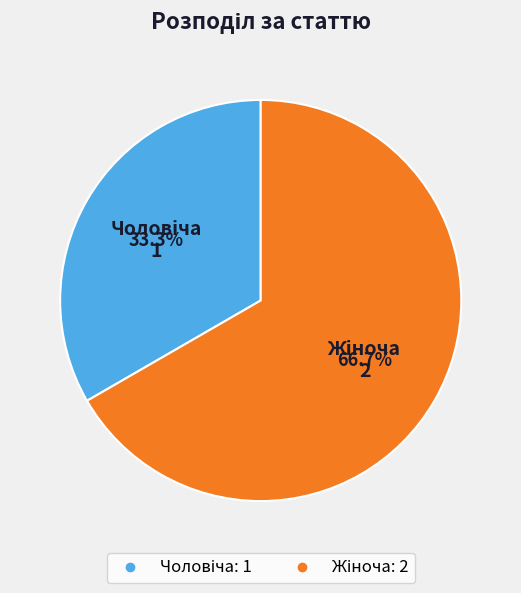

Is there any slice that represents more than half of the pie?

Yes